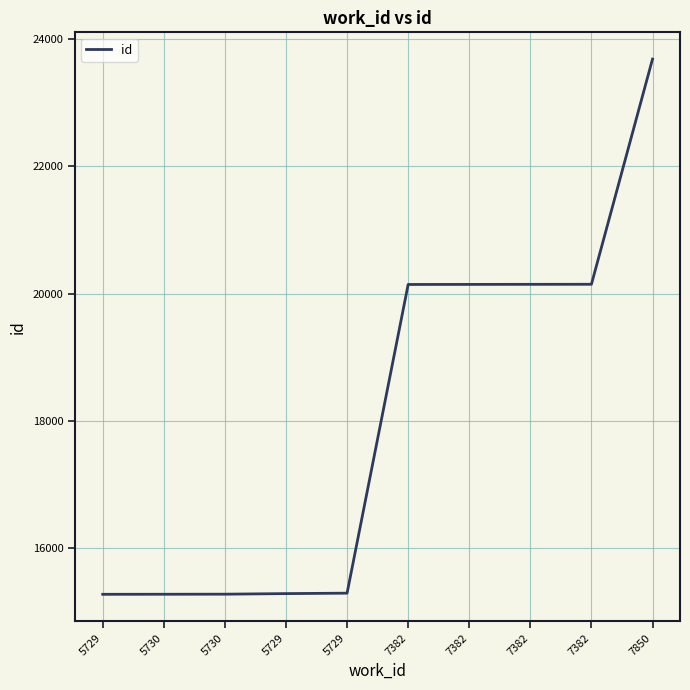

Does the chart display data point markers on the line(s)?

No